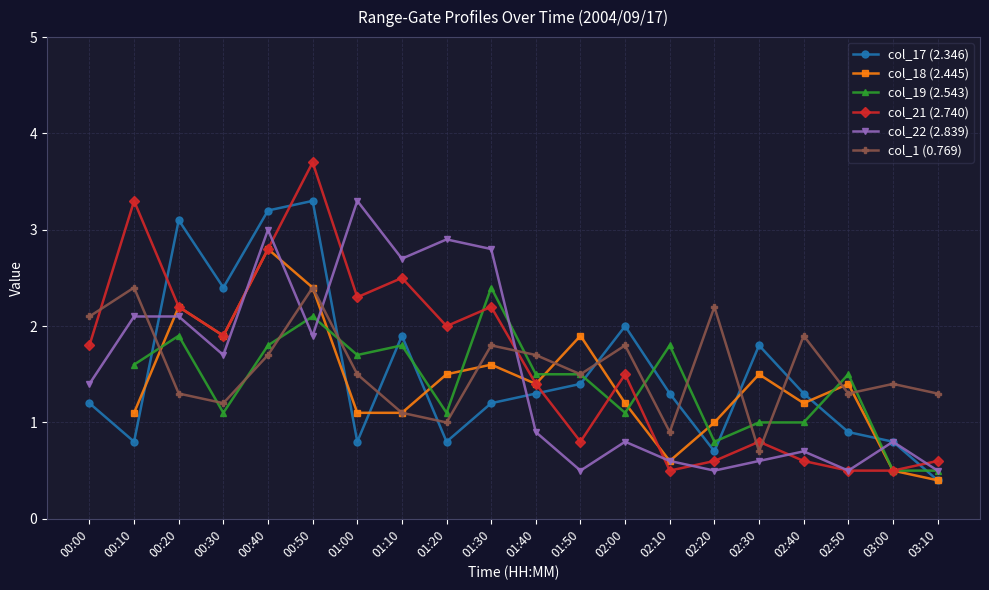

At how many categories does at least one series exceed 2?

11